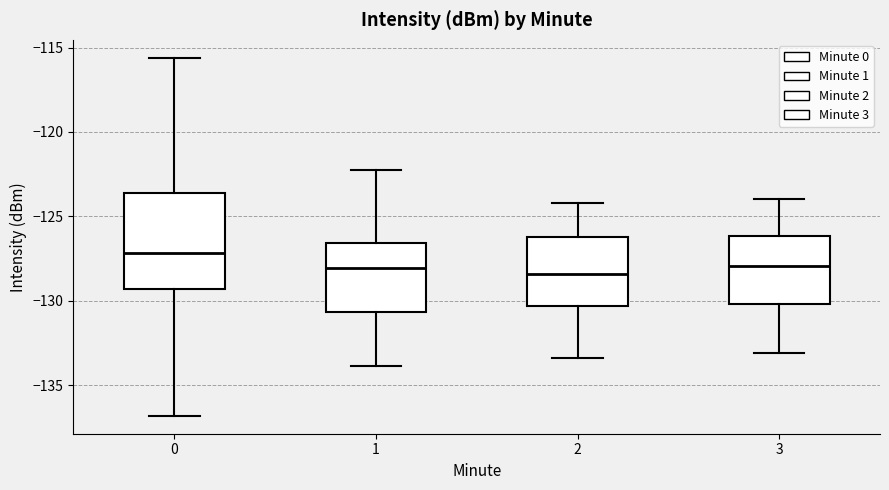

Reading left to right, read every box against the y-axis: the position of its median line, the range the box covers, and the ends of its whiskers. The values are not printed on the chart, so give them approximately, as read against the axis.

0: median -127.0, box -129.5 to -123.5, whiskers -137.0 to -115.5
1: median -128.0, box -130.5 to -126.5, whiskers -134.0 to -122.5
2: median -128.5, box -130.5 to -126.0, whiskers -133.5 to -124.0
3: median -128.0, box -130.0 to -126.0, whiskers -133.0 to -124.0